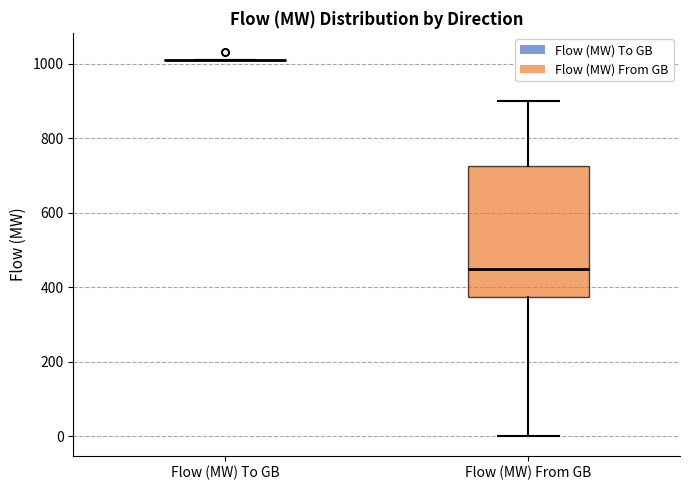

Reading left to right, read every box against the y-axis: the position of its median line, the range the box covers, and the ends of its whiskers. The values are not printed on the chart, so give them approximately, as read against the axis.

Flow (MW) To GB: box collapsed to a line at 1020, whiskers 1020 to 1020
Flow (MW) From GB: median 460, box 380 to 720, whiskers 0 to 900